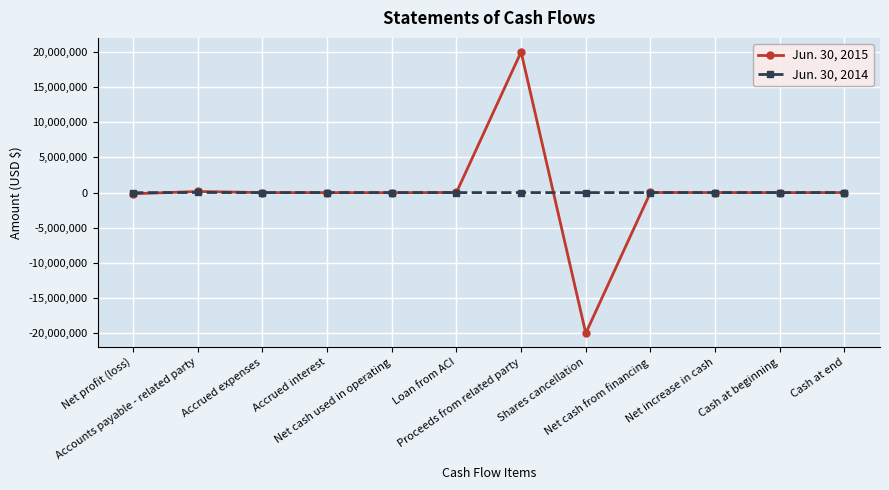

What is the smallest value displayed?

-20000000